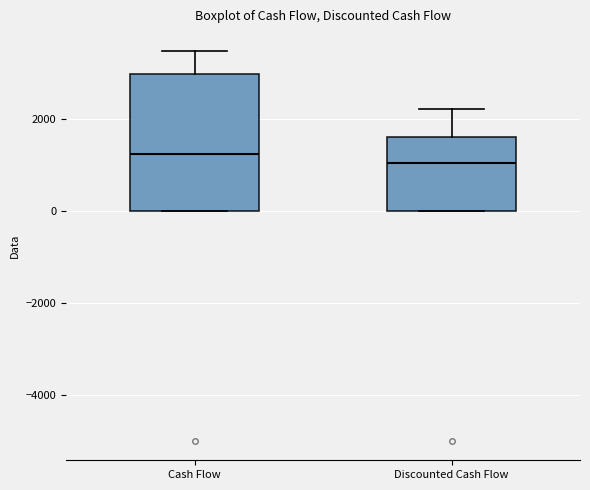

Which box is the tallest, from its lower edge to its upper edge?

Cash Flow